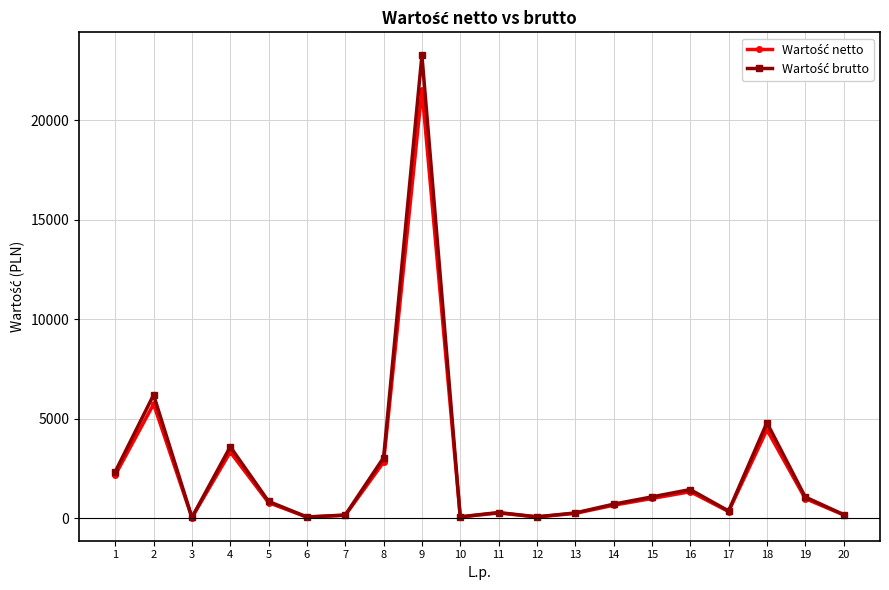

What is the total value across all series at 9?

44783.4